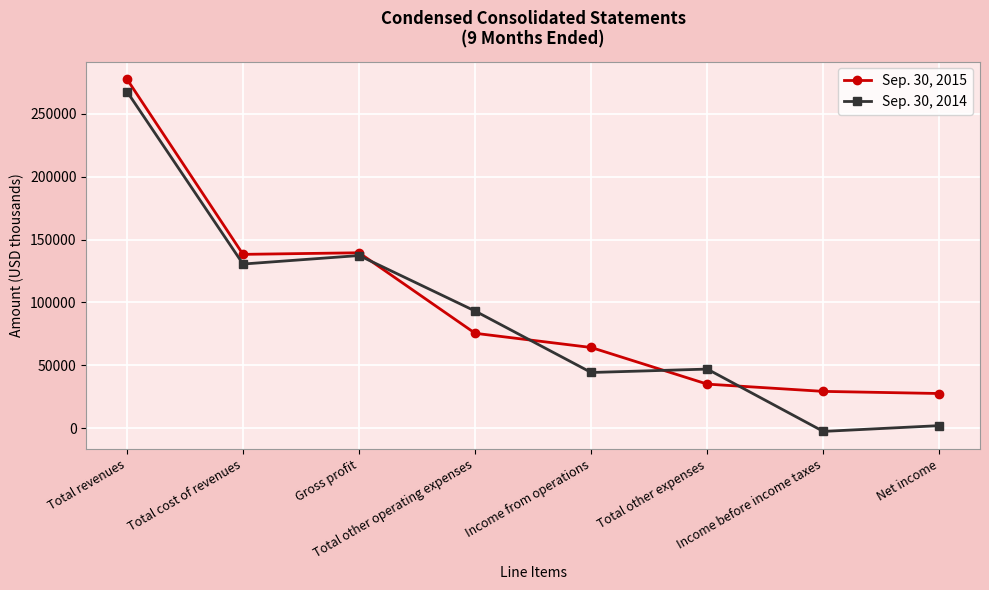

After their last crossing, which series has the higher values: Sep. 30, 2015 or Sep. 30, 2014?

Sep. 30, 2015